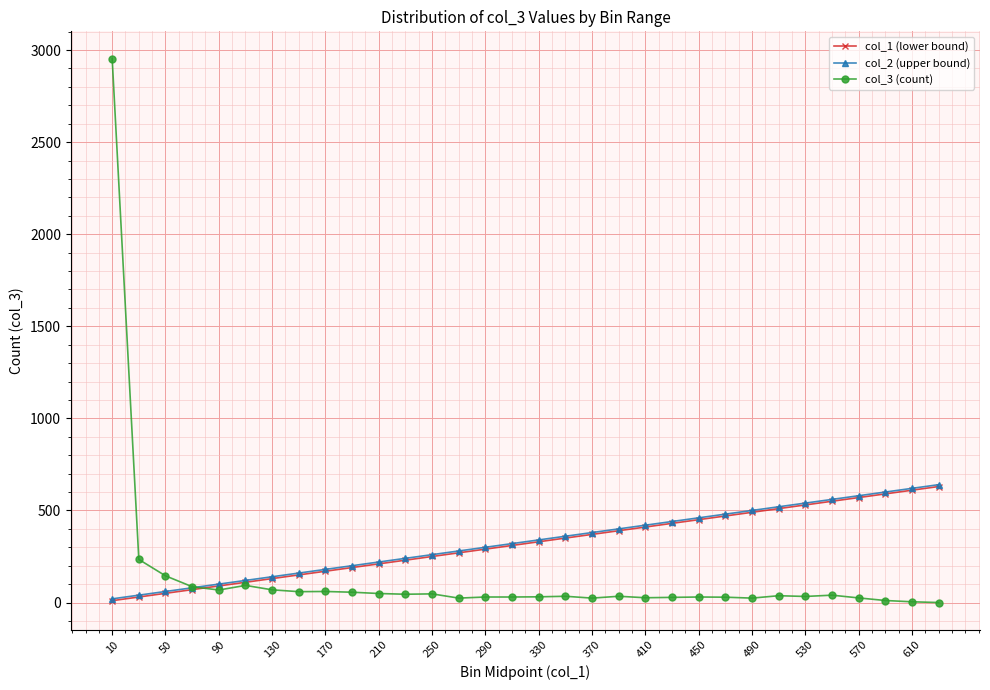

How many data points in col_2 (upper bound) are less than 340?

16